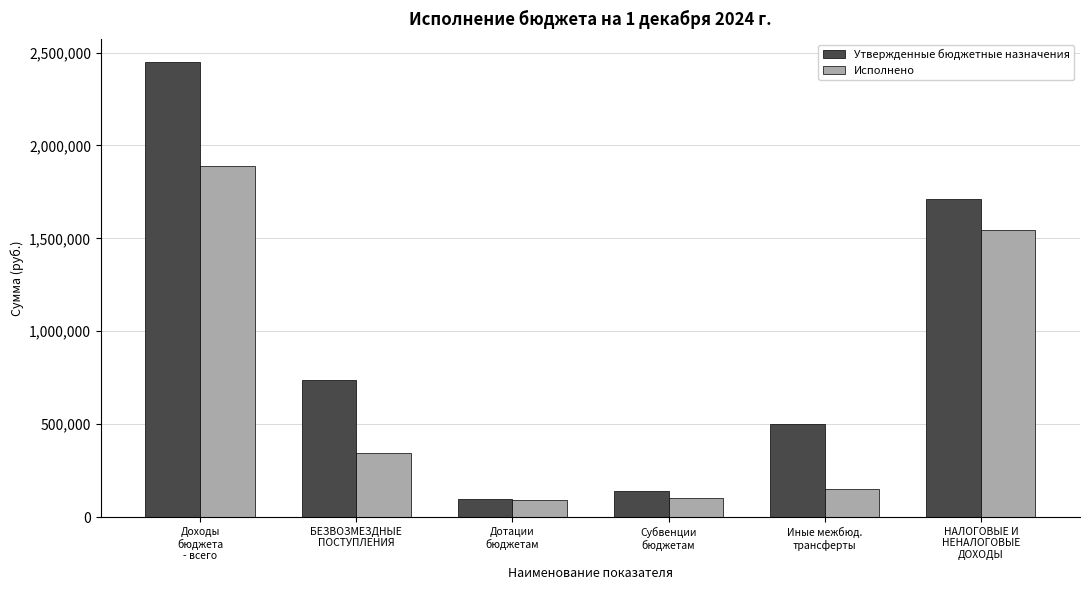

How many data points in Исполнено are above 345542?

3